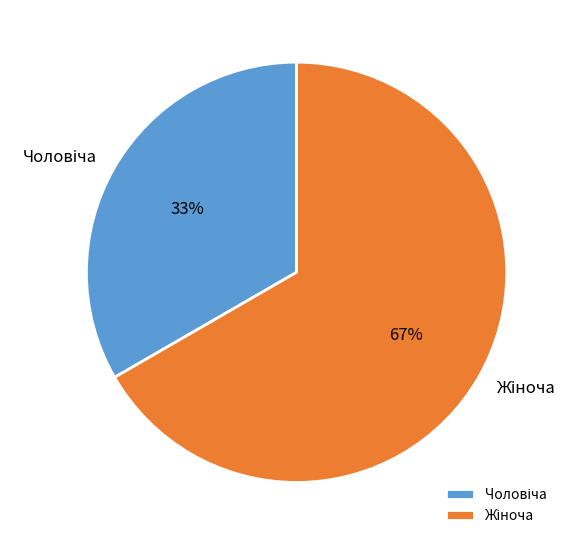

Is there a majority slice in this chart?

Yes